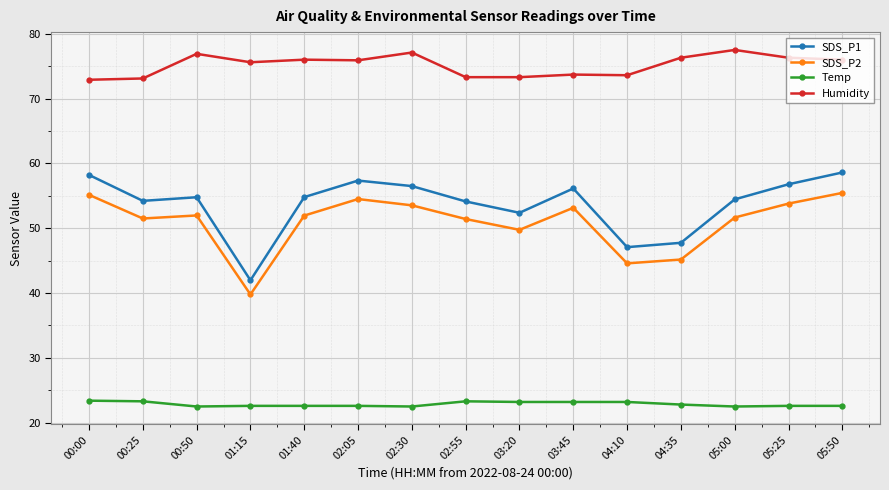

True or false: Temp has a value of 23.3 at 00:25.

True